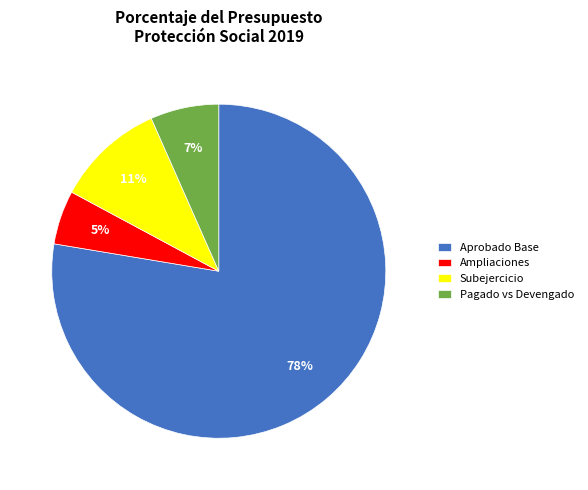

Is it true that Ampliaciones is 1% of the pie?

False